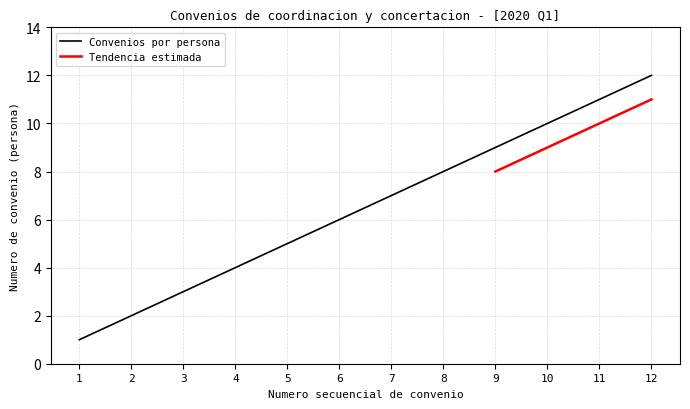

List the labels in order of value, smallest first.

1, 2, 3, 4, 5, 6, 7, 8, 9, 10, 11, 12